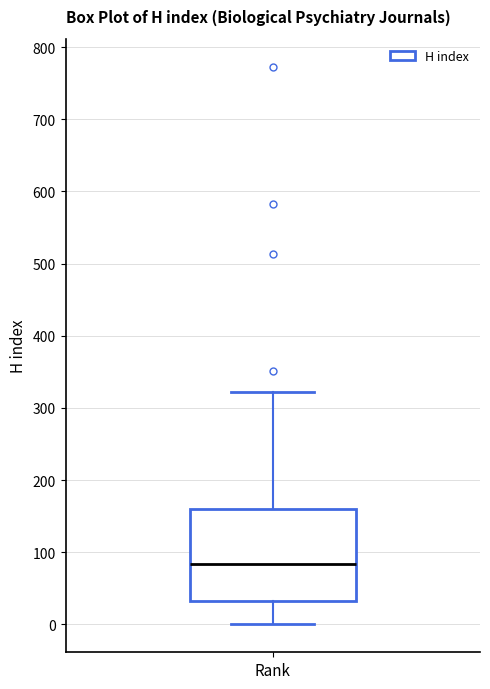

Read this box plot against the y-axis: the position of the median line, the range covered by the box, and the ends of both whiskers. The values are not printed on the chart, so give them approximately, as read against the axis.

median 80, box 30 to 160, whiskers 0 to 320